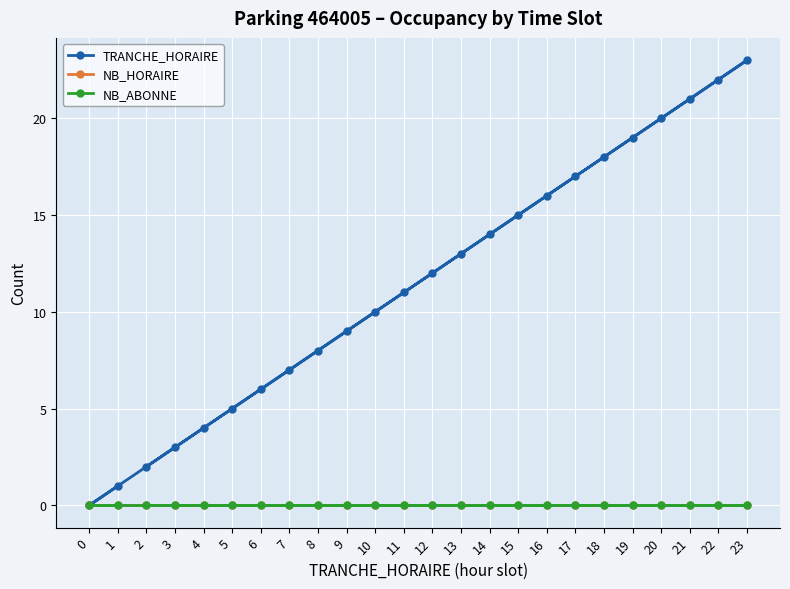

True or false: TRANCHE_HORAIRE and NB_HORAIRE cross at least once.

False